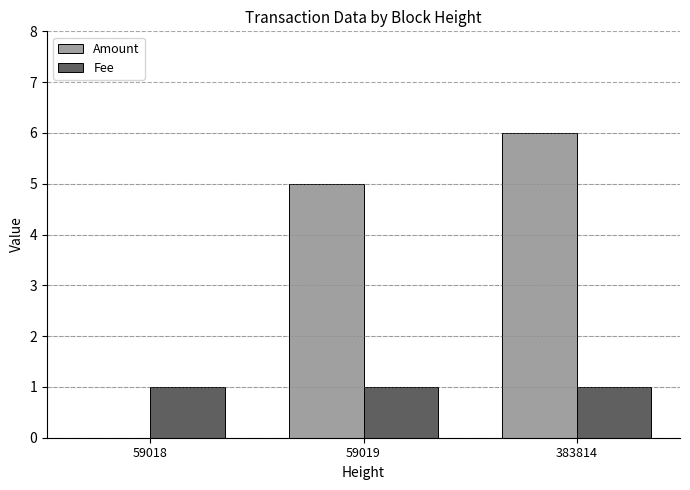

Is it true that Amount equals 10 at 383814?

False